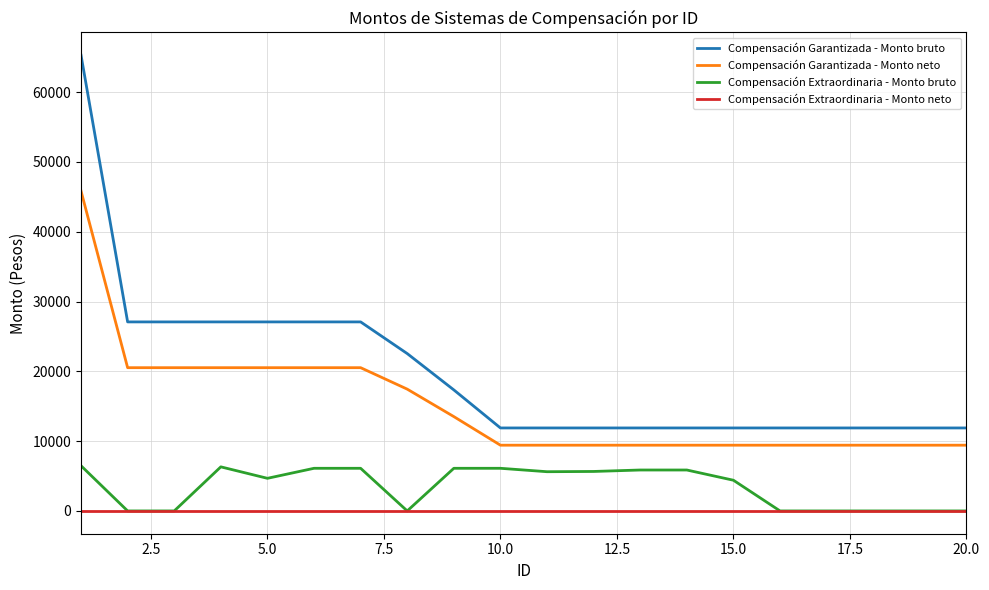

True or false: Compensación Extraordinaria - Monto neto and Compensación Garantizada - Monto neto intersect in this chart.

False